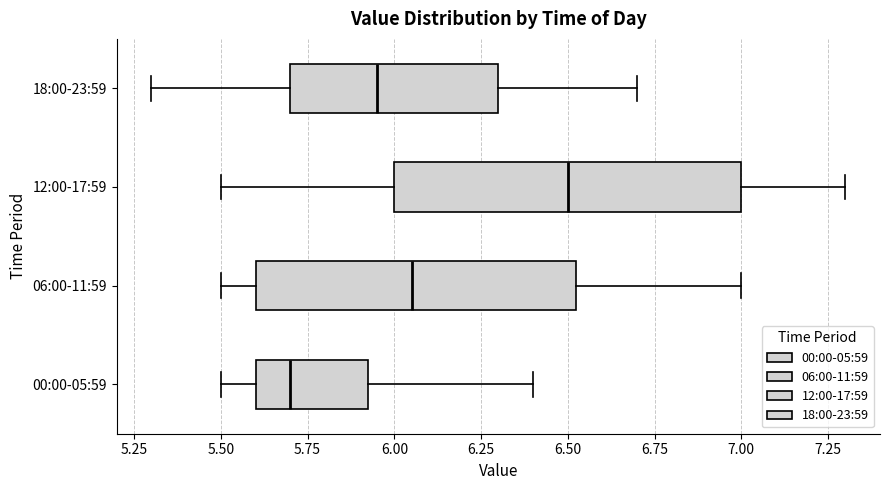

Which box's median line is the furthest to the left?

00:00-05:59